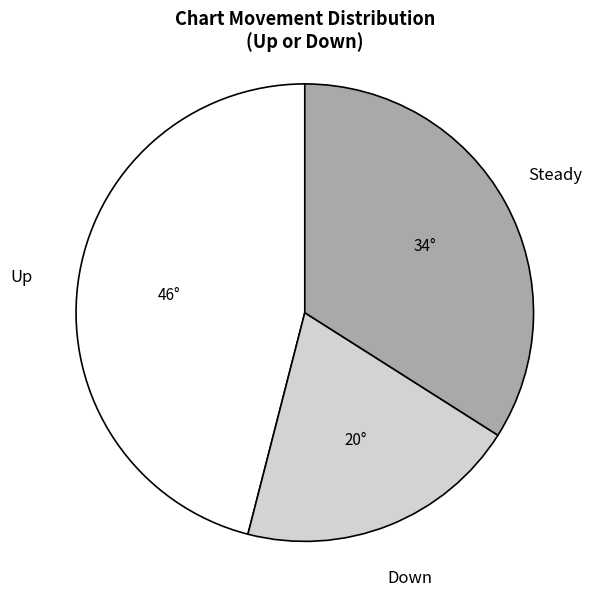

Is there any slice that represents more than half of the pie?

No